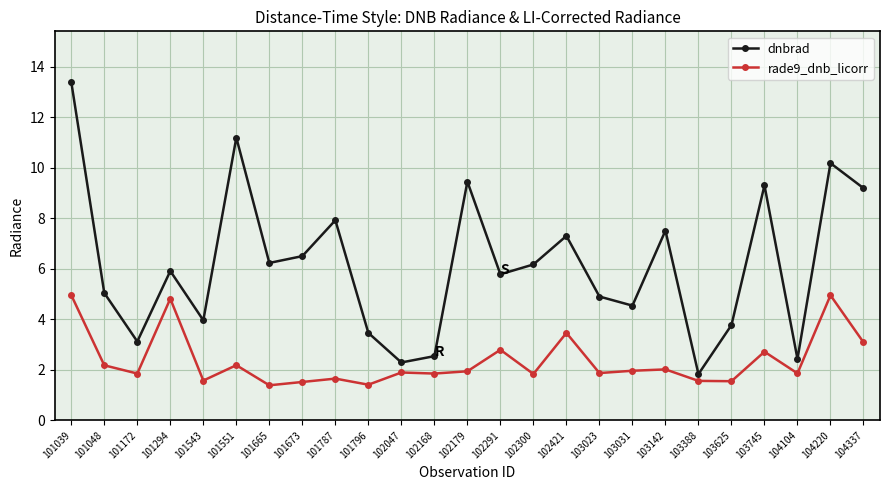

How many data points does each series have?

25